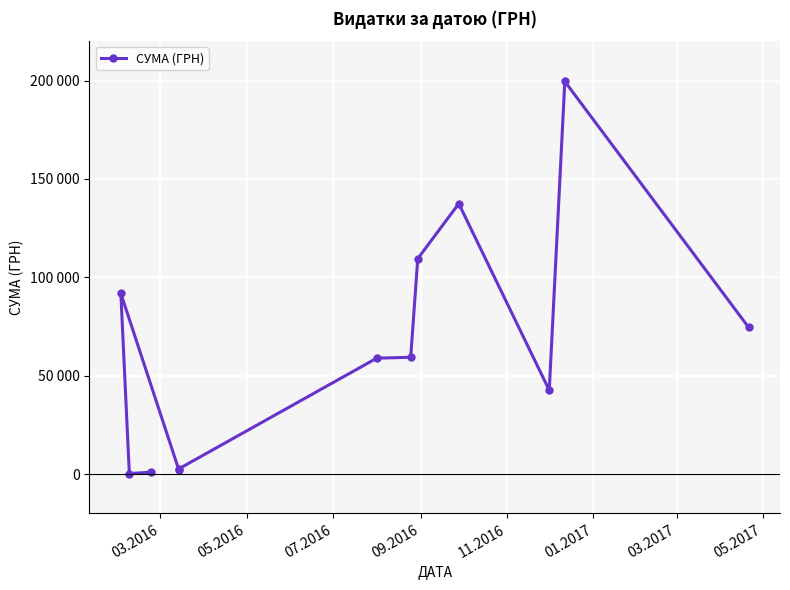

How many distinct data groups are displayed?

1